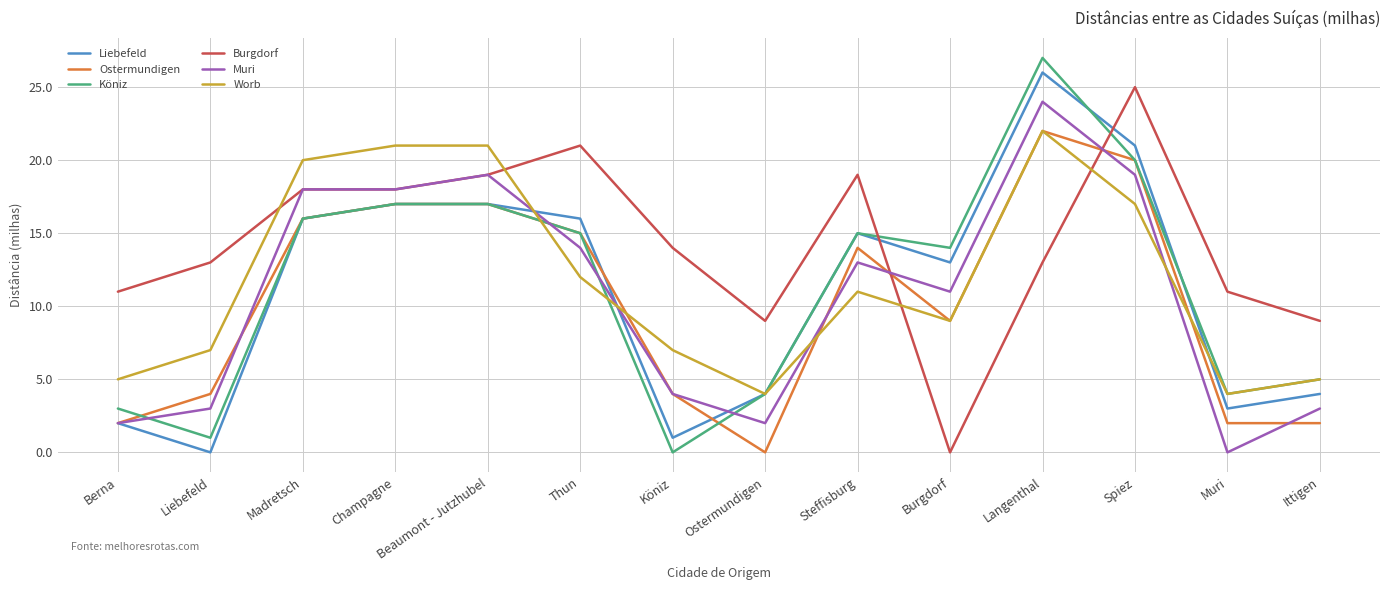

Where is Liebefeld nearest to the value 13?

Burgdorf